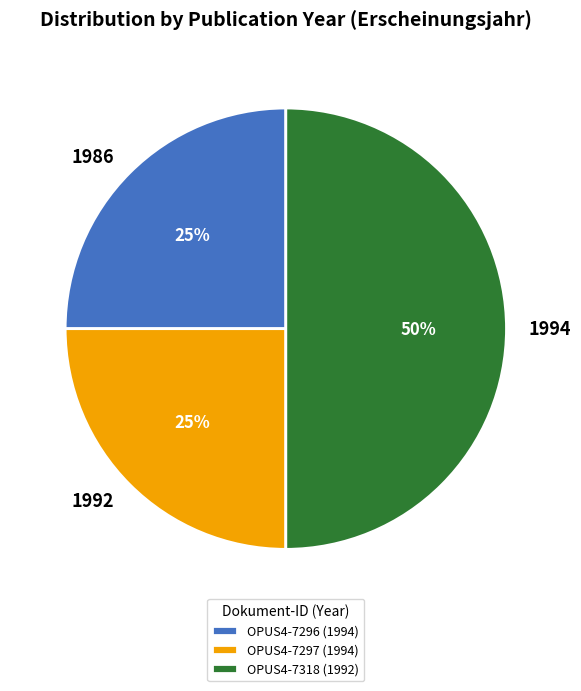

How many segments does this pie chart have?

3